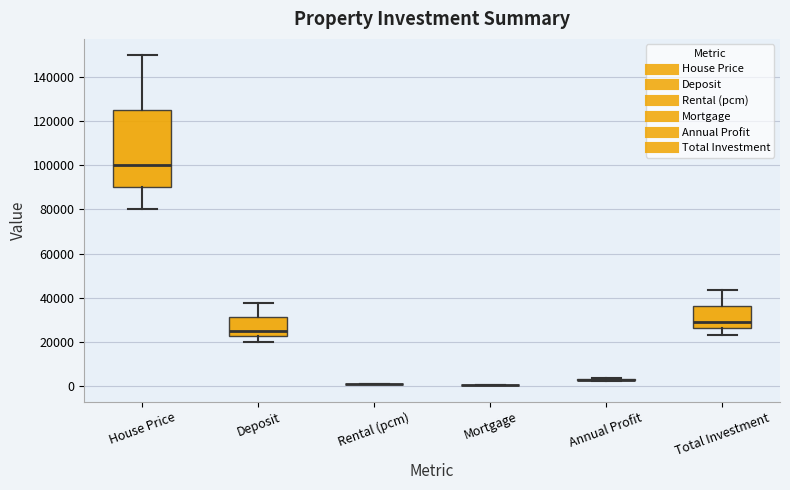

Which box is the tallest, from its lower edge to its upper edge?

House Price